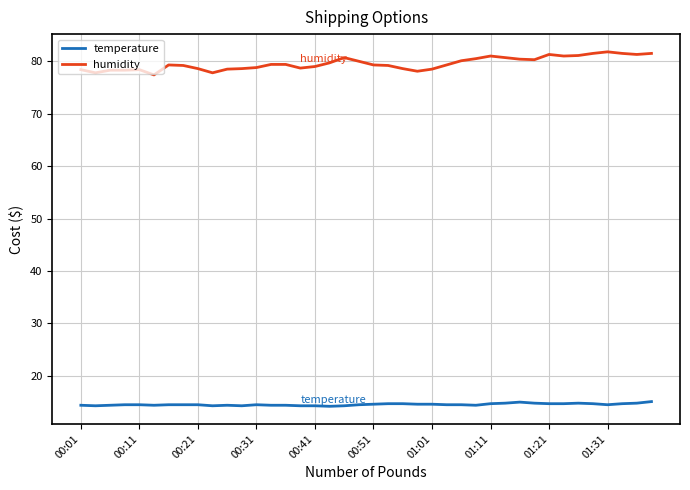

Which series has the widest spread of values?

humidity